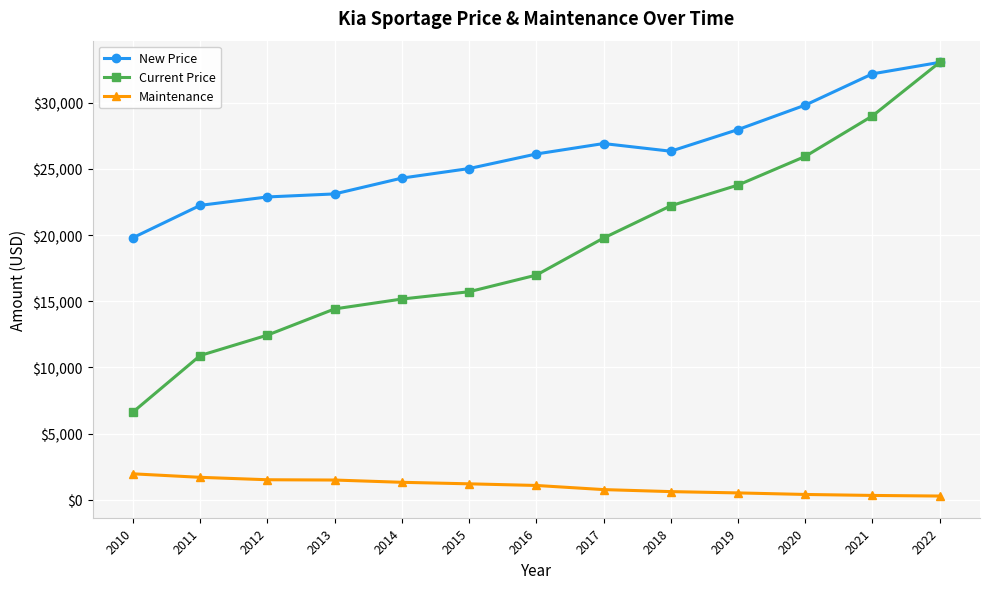

What is the difference between the highest and lowest values at 2015?

23834